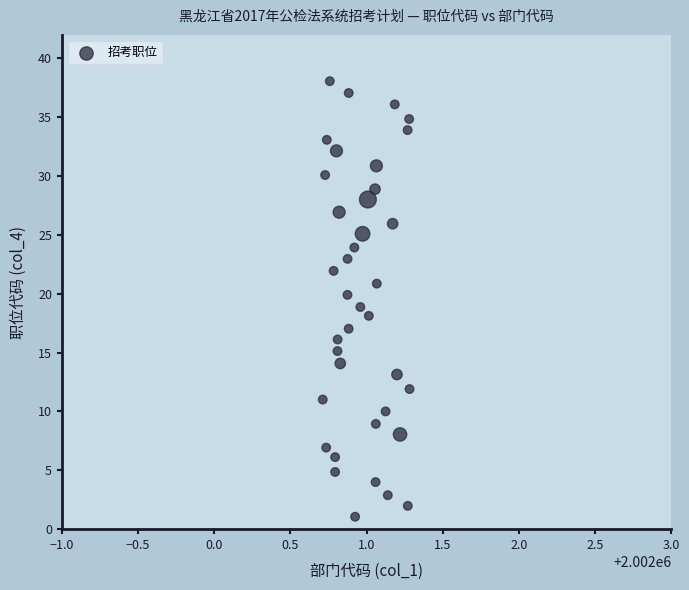

What is the range of X values (max minus min)?

0.6